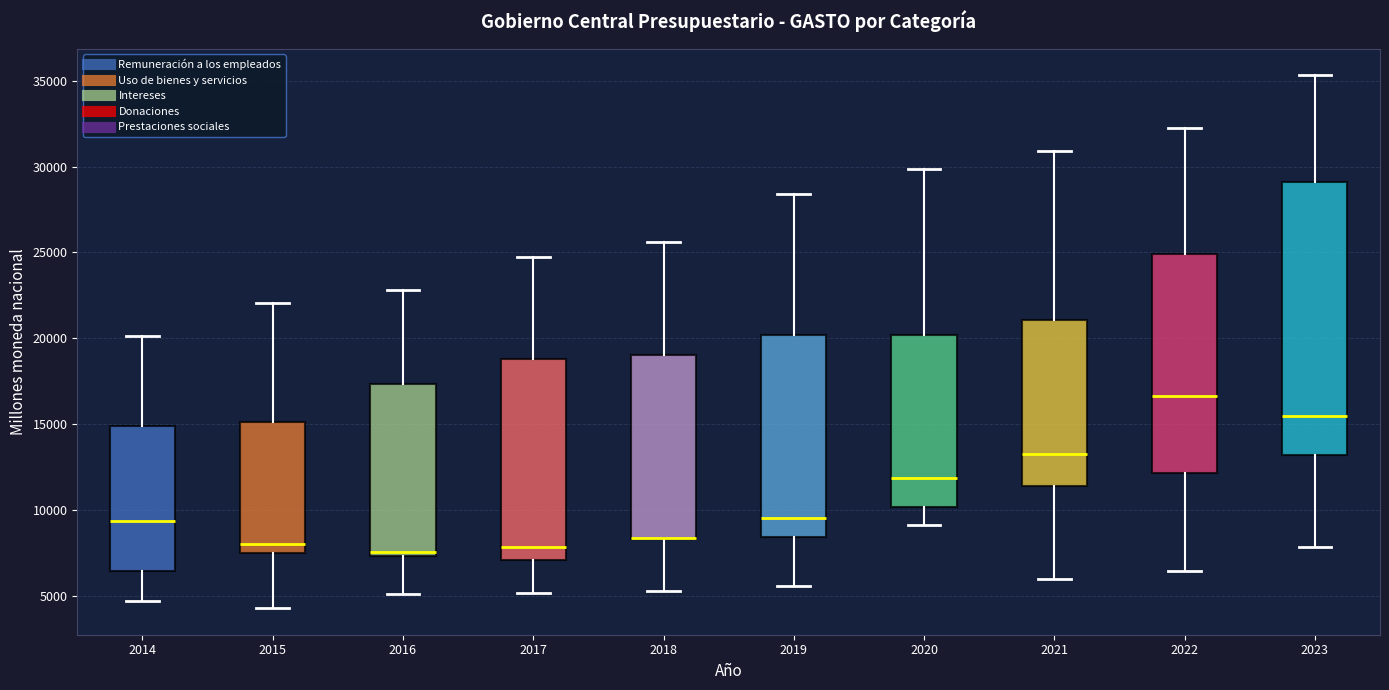

Reading left to right, read every box against the y-axis: the position of its median line, the range the box covers, and the ends of its whiskers. The values are not printed on the chart, so give them approximately, as read against the axis.

2014: median 9500, box 6500 to 15000, whiskers 4500 to 20000
2015: median 8000, box 7500 to 15000, whiskers 4500 to 22000
2016: median 7500 (just above the box's lower edge), box 7500 to 17500, whiskers 5000 to 23000
2017: median 8000, box 7000 to 19000, whiskers 5000 to 24500
2018: median 8500 (drawn on the box's lower edge), box 8500 to 19000, whiskers 5500 to 25500
2019: median 9500, box 8500 to 20000, whiskers 5500 to 28500
2020: median 12000, box 10000 to 20000, whiskers 9000 to 30000
2021: median 13500, box 11500 to 21000, whiskers 6000 to 31000
2022: median 16500, box 12000 to 25000, whiskers 6500 to 32500
2023: median 15500, box 13000 to 29000, whiskers 8000 to 35500